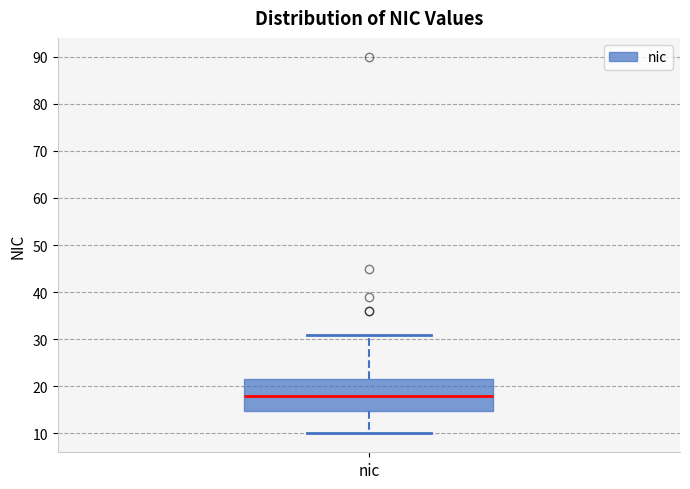

Transcribe this box plot: give where the median line is, the range the box spans, and where the two whiskers end, as read against the y-axis. The values are not printed on the chart, so give them approximately, as read against the axis.

median 18, box 15 to 22, whiskers 10 to 31